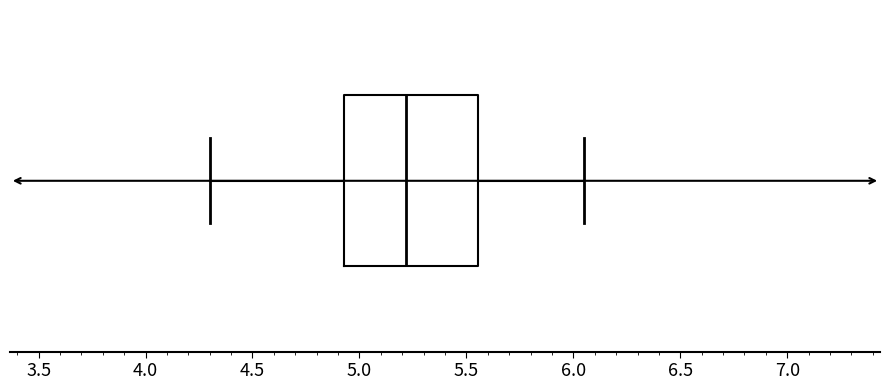

Transcribe this box plot: give where the median line is, the range the box spans, and where the two whiskers end, as read against the x-axis. The values are not printed on the chart, so give them approximately, as read against the axis.

median 5.20, box 4.95 to 5.55, whiskers 4.30 to 6.05